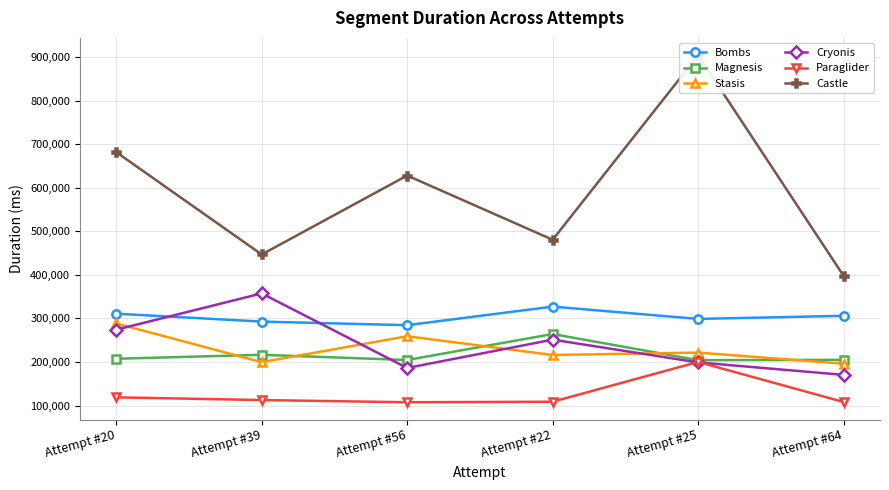

The value of Castle at Attempt #56 is 1074242. True or false?

False